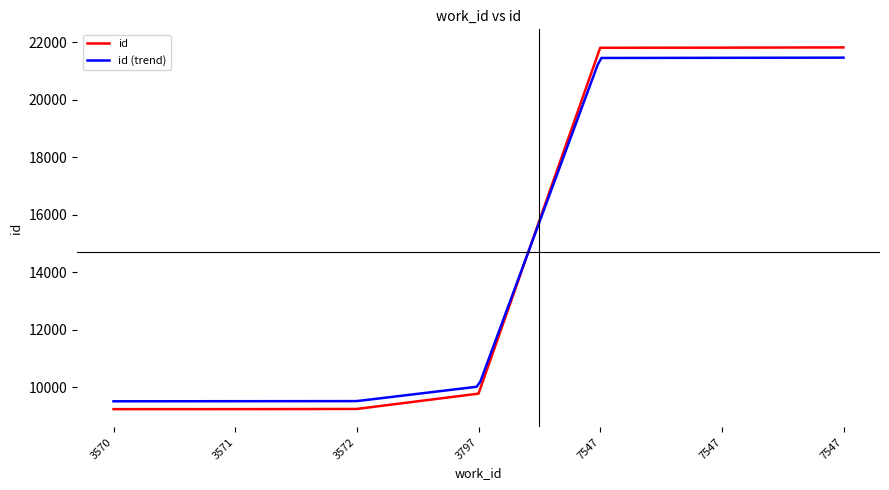

True or false: there are more than 2 points higher than both neighbors.

False